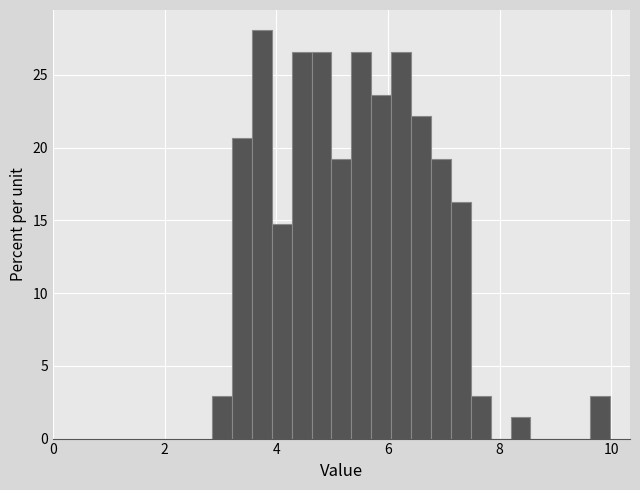

Around what value on the x-axis is the tallest bar? Give the approximate position of its centre, as read against the axis.

3.8